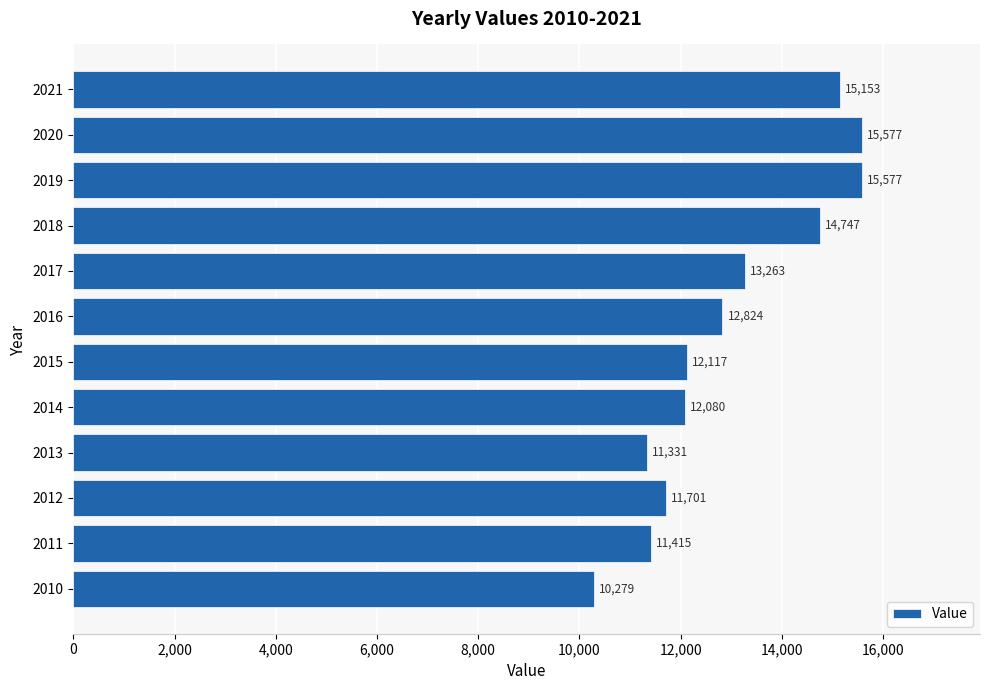

Are the bars horizontal?

Yes